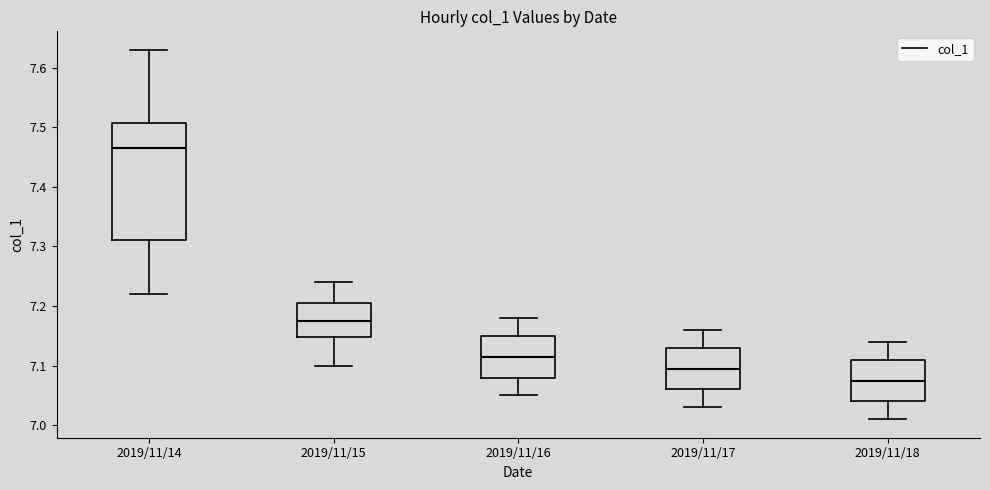

Reading left to right, transcribe this box plot: for each box, give where its median line is, the range the box spans, and where its two whiskers end, as read against the y-axis. The values are not printed on the chart, so give them approximately, as read against the axis.

2019/11/14: median 7.47, box 7.31 to 7.51, whiskers 7.22 to 7.63
2019/11/15: median 7.18, box 7.15 to 7.21, whiskers 7.10 to 7.24
2019/11/16: median 7.12, box 7.08 to 7.15, whiskers 7.05 to 7.18
2019/11/17: median 7.10, box 7.06 to 7.13, whiskers 7.03 to 7.16
2019/11/18: median 7.08, box 7.04 to 7.11, whiskers 7.01 to 7.14